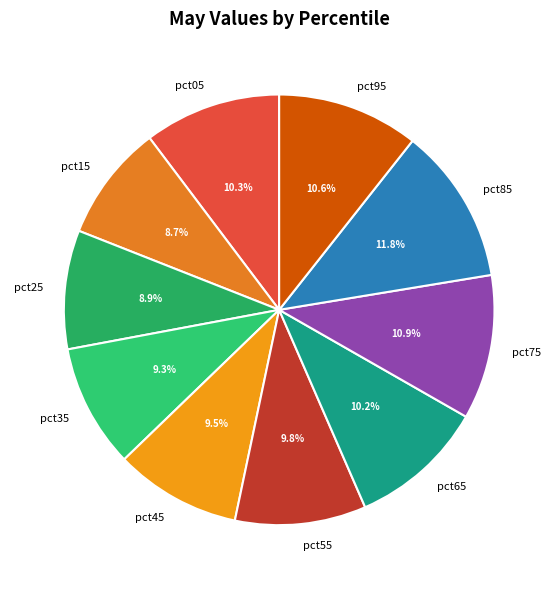

Between pct85 and pct65, which is larger?

pct85